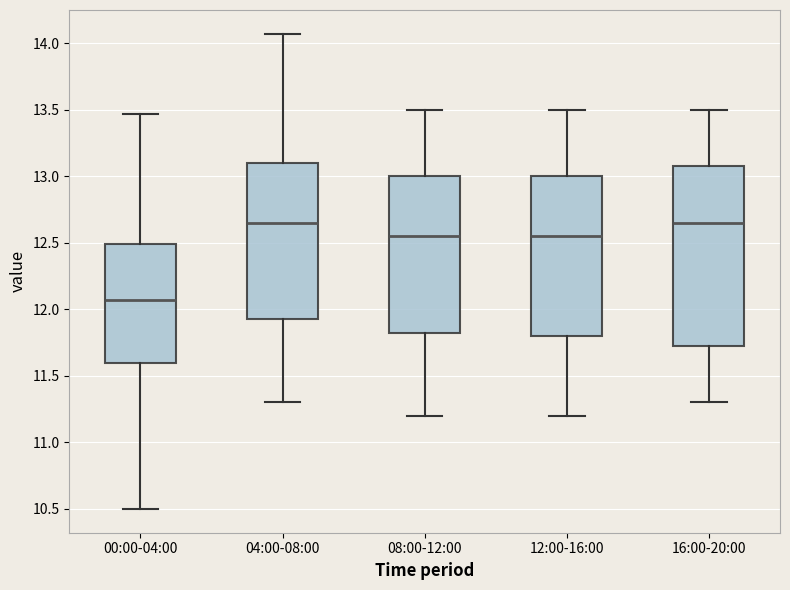

Where does the lower whisker of the box for 16:00-20:00 end on the y-axis? The values are not printed on the chart, so give them approximately, as read against the axis.

11.30